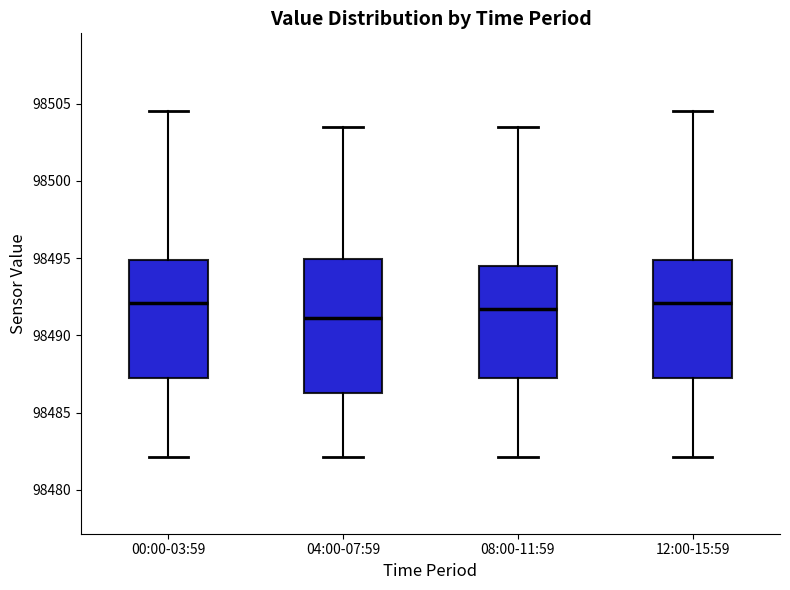

Which box is the tallest, from its lower edge to its upper edge?

04:00-07:59